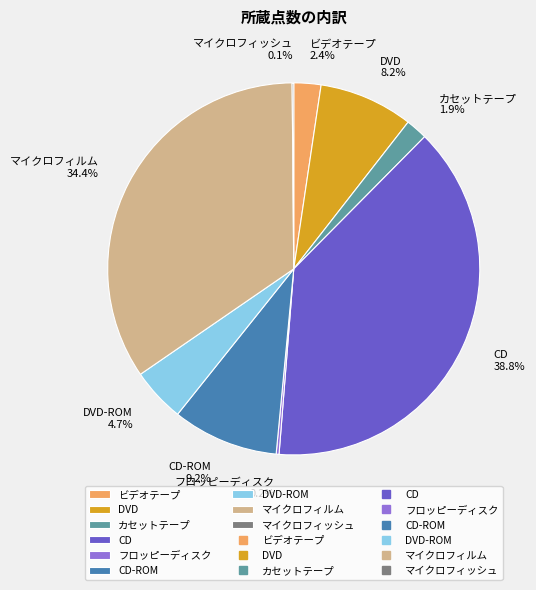

Combined, do マイクロフィルム and ビデオテープ account for over 50%?

No